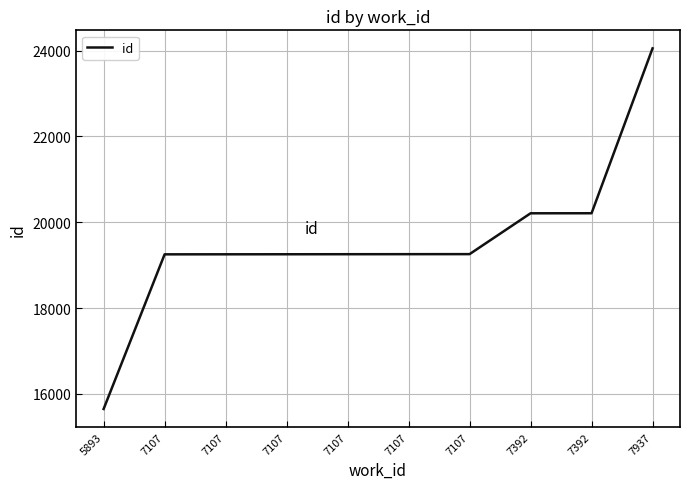

Which has a higher value, 7107 or 7107?

7107